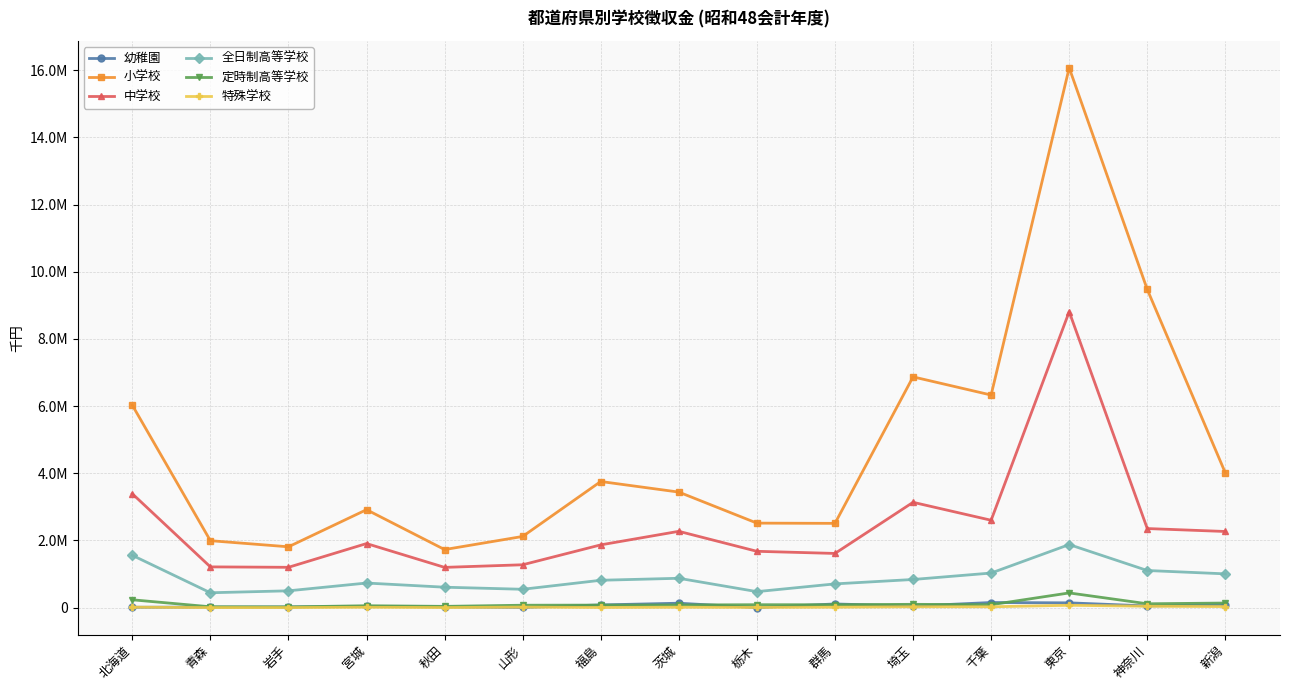

Which label corresponds to the largest value in the chart?

東京